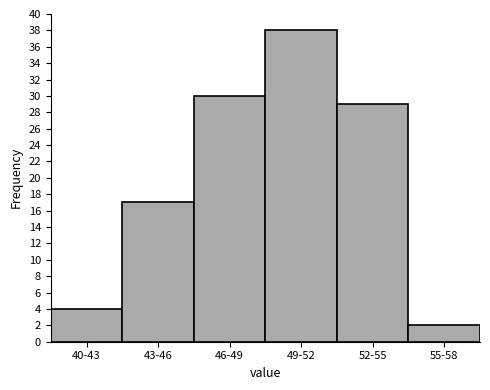

Reading right to left, what are all the values shown in this chart?

2	29	38	30	17	4